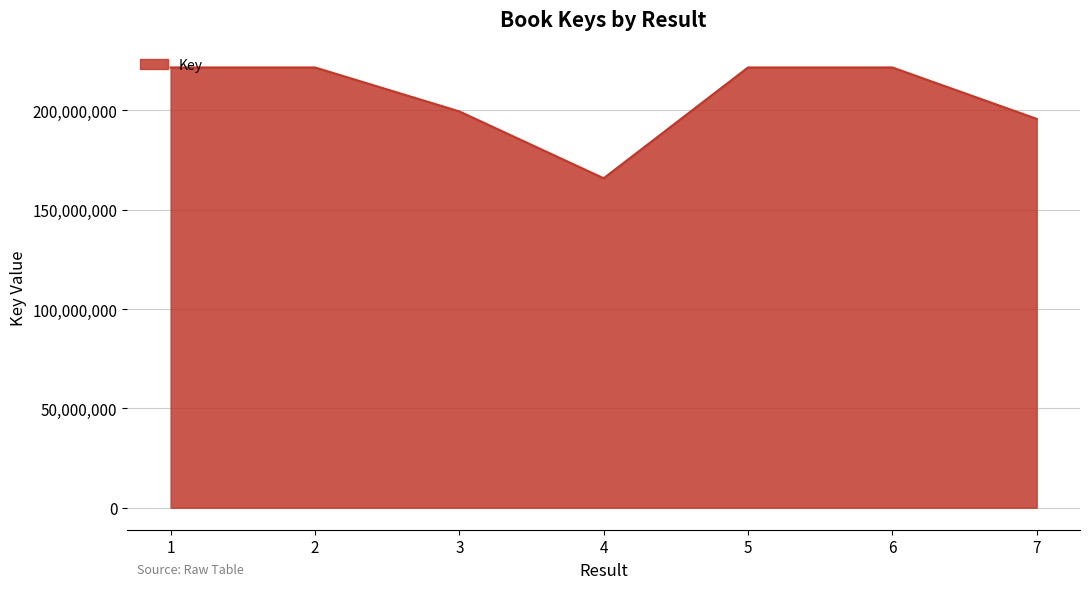

Between 4 and 3, which is larger?

3